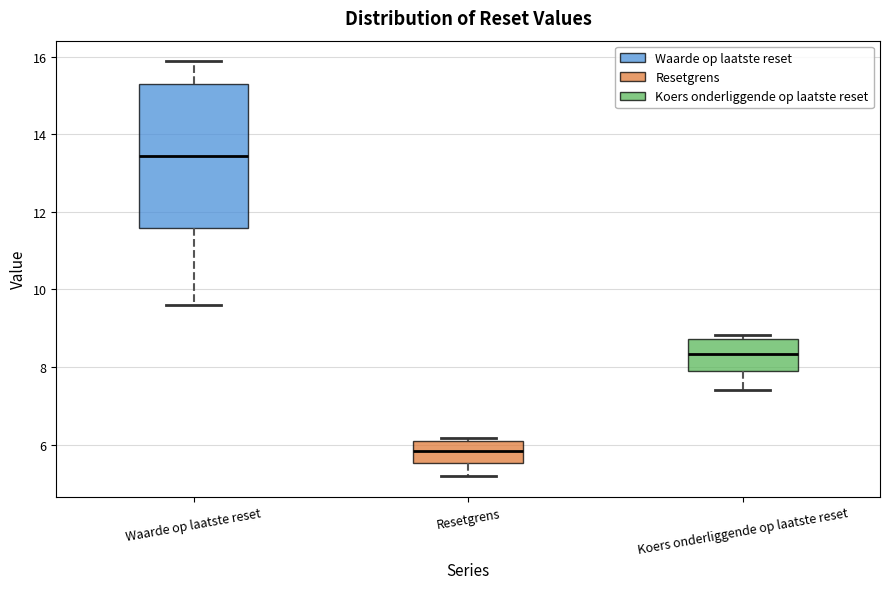

Where is the lower edge of the box for Resetgrens on the y-axis? The values are not printed on the chart, so give them approximately, as read against the axis.

5.6